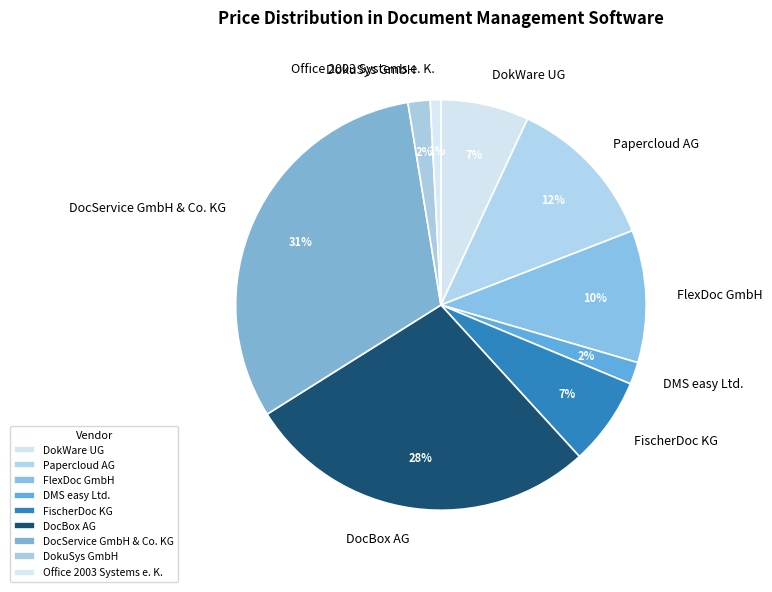

Is it true that DocBox AG is 15% of the pie?

False